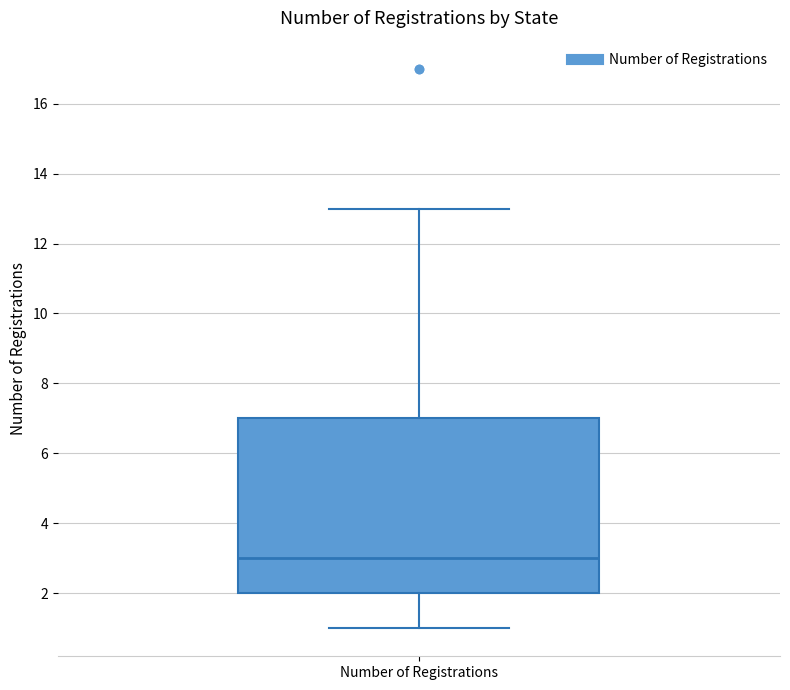

Where is the upper edge of the box for Number of Registrations on the y-axis? The values are not printed on the chart, so give them approximately, as read against the axis.

7